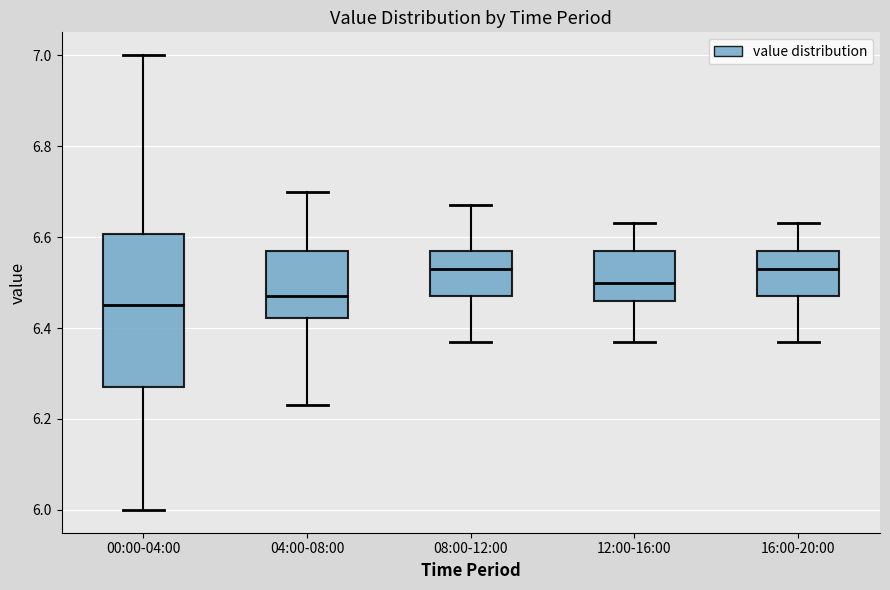

Where is the upper edge of the box for 12:00-16:00 on the y-axis? The values are not printed on the chart, so give them approximately, as read against the axis.

6.58